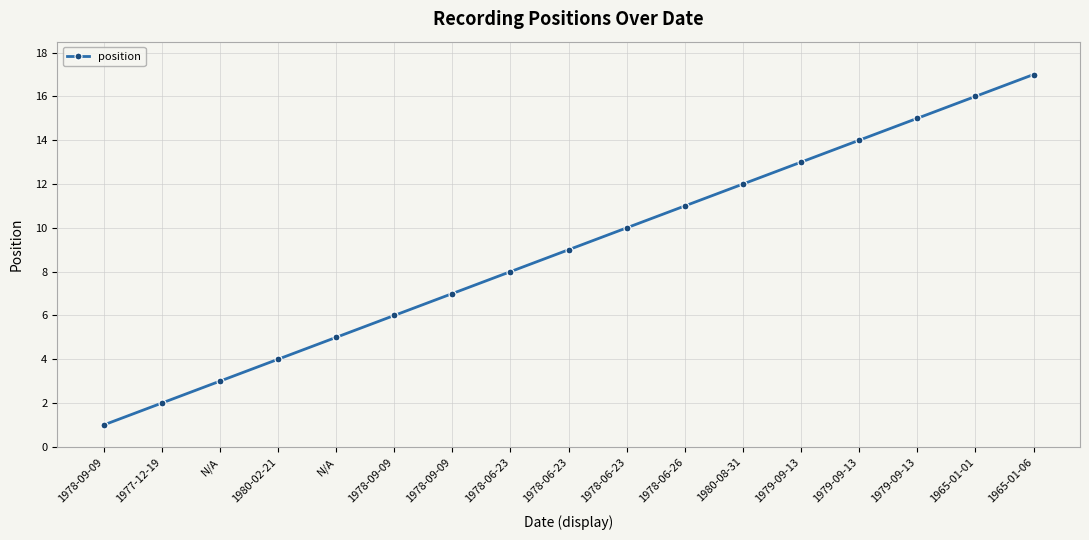

True or false: the data shows 8 at 1978-06-23.

True